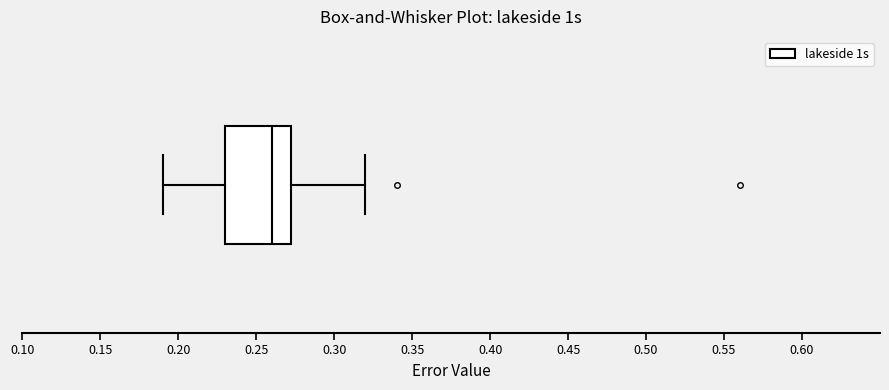

Read this box plot against the x-axis: the position of the median line, the range covered by the box, and the ends of both whiskers. The values are not printed on the chart, so give them approximately, as read against the axis.

median 0.260, box 0.230 to 0.275, whiskers 0.190 to 0.320